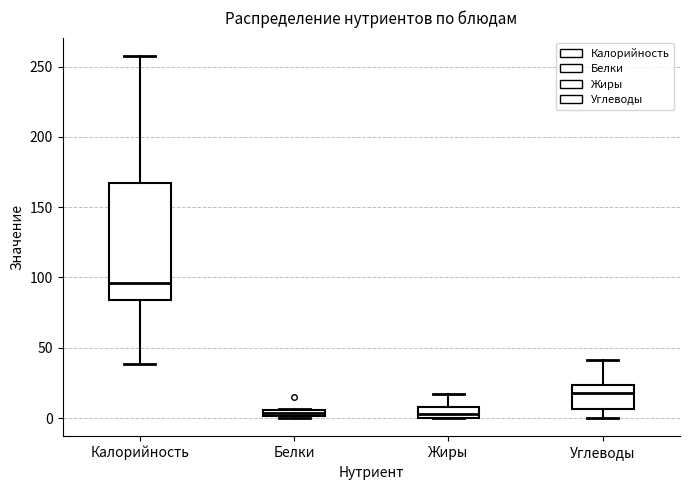

Where is the upper edge of the box for Белки on the y-axis? The values are not printed on the chart, so give them approximately, as read against the axis.

5